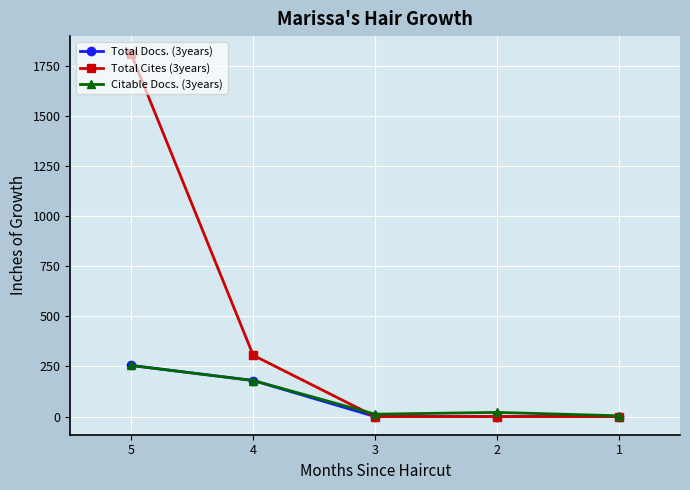

Reading right to left, transcribe all the data shown in this chart.

Total Docs. (3years): 1=0	2=0	3=0	4=180	5=255
Total Cites (3years): 1=0	2=0	3=0	4=306	5=1807
Citable Docs. (3years): 1=4	2=21	3=12	4=180	5=255